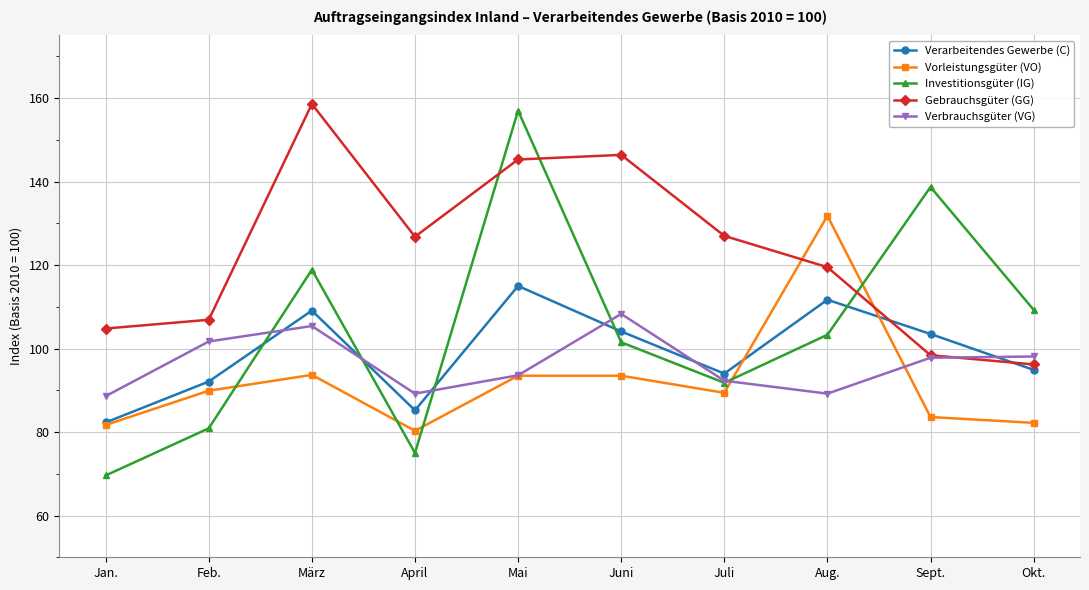

True or false: Investitionsgüter (IG) and Gebrauchsgüter (GG) intersect in this chart.

True